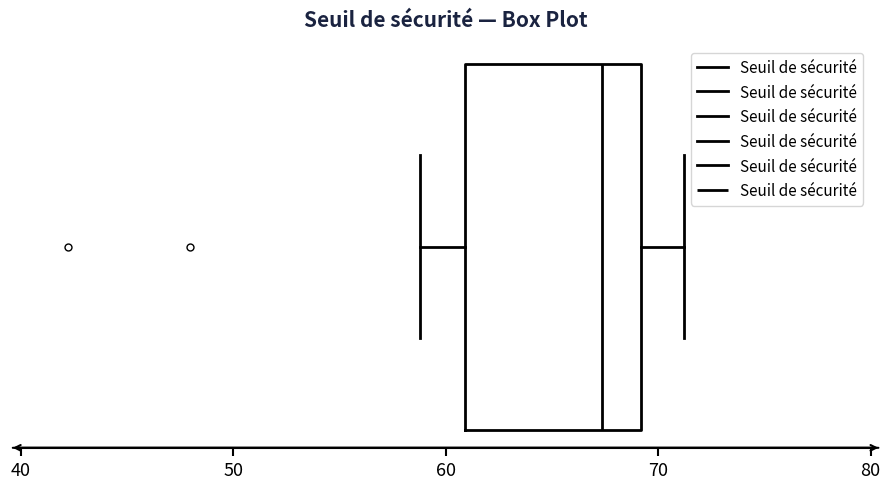

Where is the right edge of the box on the x-axis? The values are not printed on the chart, so give them approximately, as read against the axis.

69